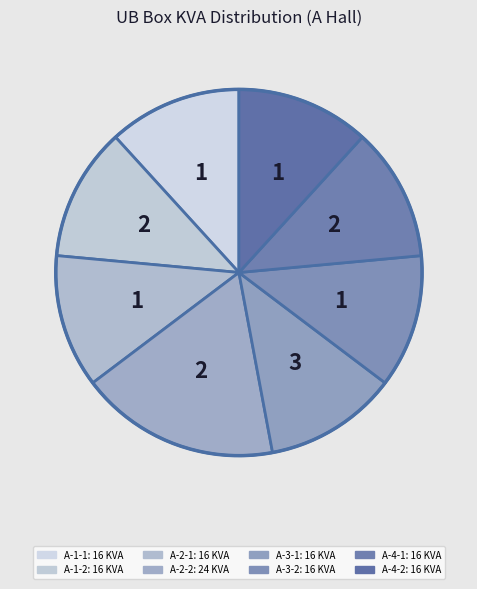

Is it true that A-4-2 is 12% of the pie?

True